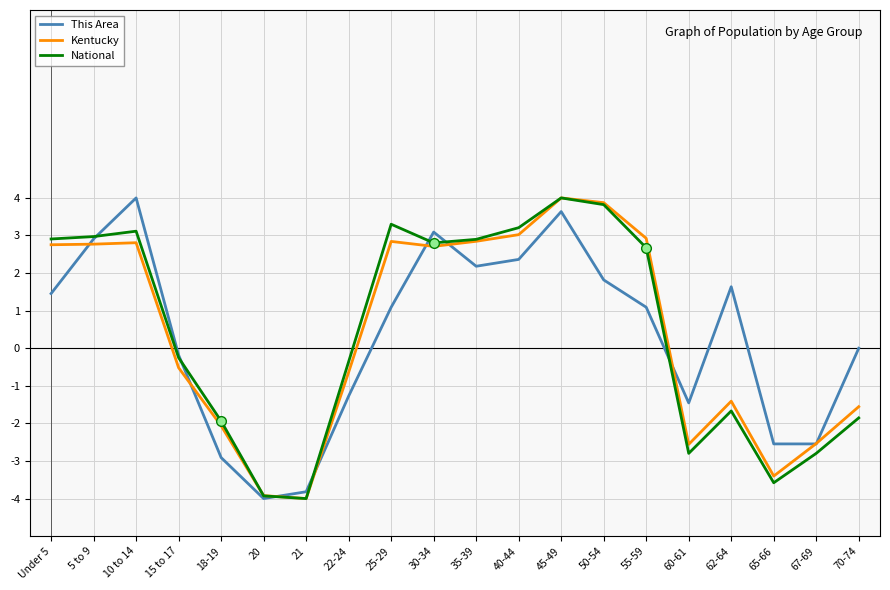

Does the chart have visible grid lines?

Yes